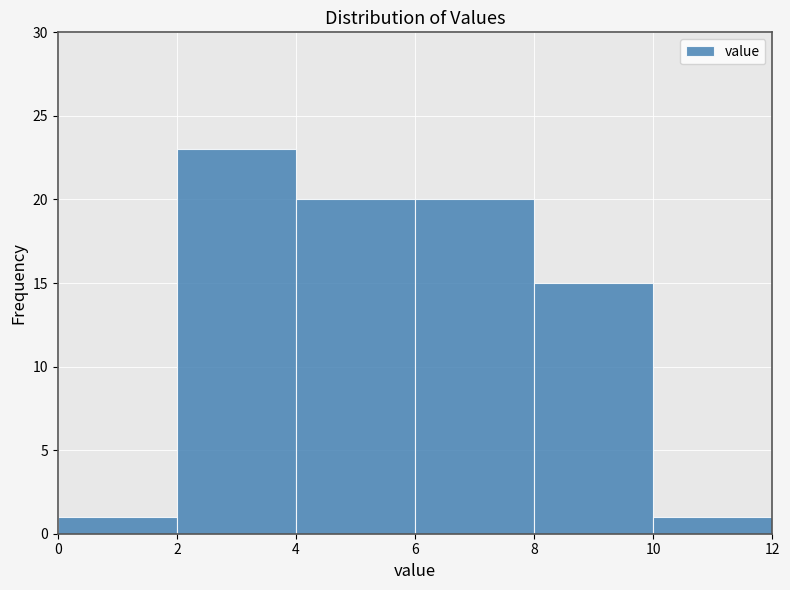

How tall is the bar that spans 6 to 8 on the x-axis? The values are not printed on the chart, so give them approximately, as read against the axis.

20